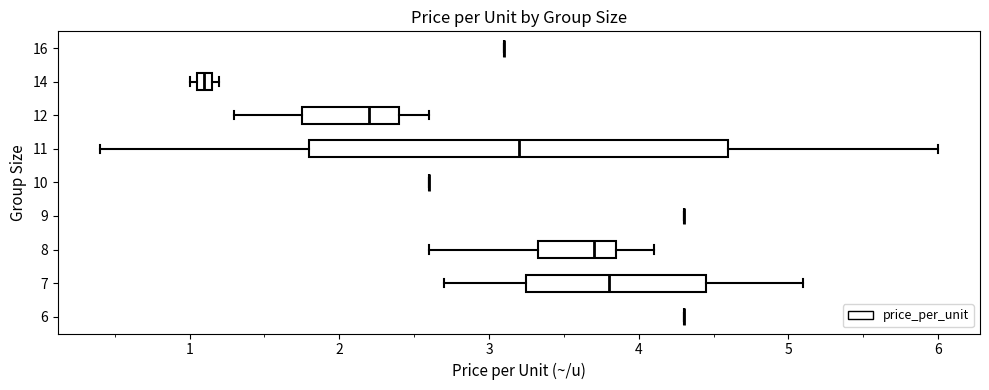

Where is the right edge of the box at y = 12 on the x-axis? The values are not printed on the chart, so give them approximately, as read against the axis.

2.4